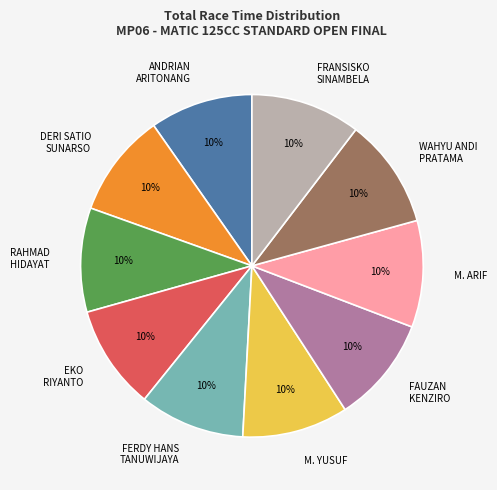

Count the number of slices in the pie.

10